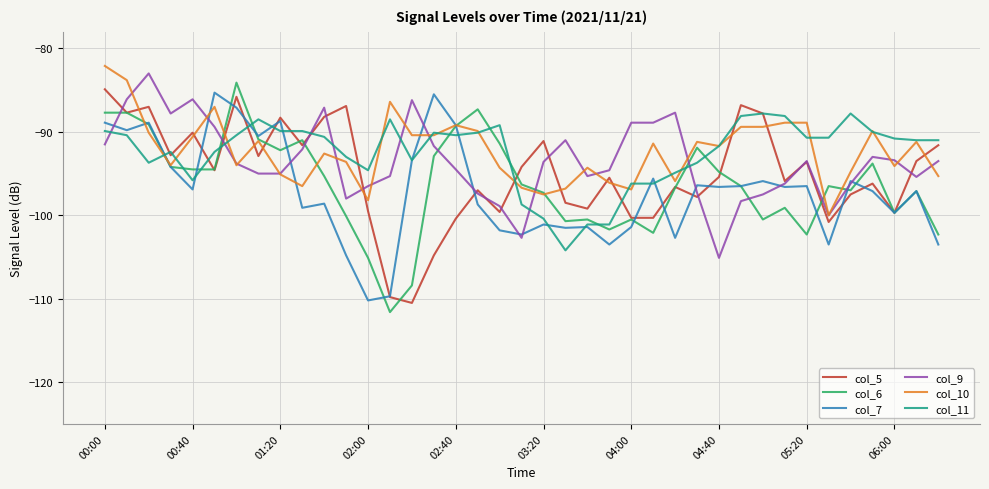

What are all the series names shown in the legend?

col_5, col_6, col_7, col_9, col_10, col_11